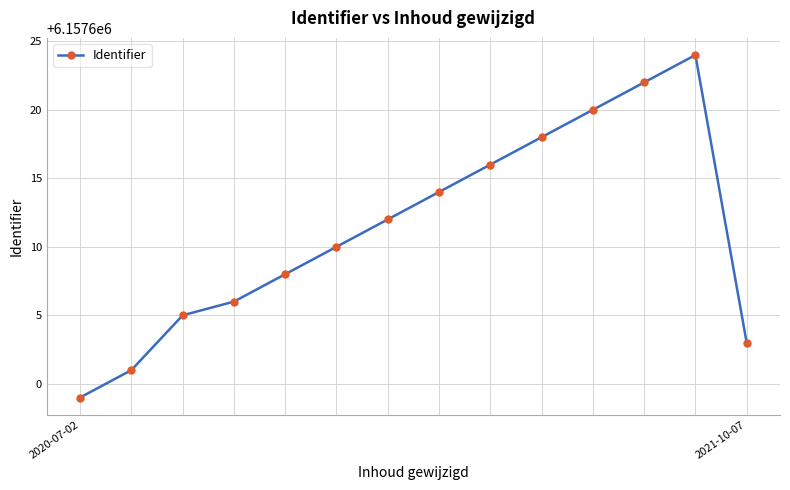

What is the average value?

6157611